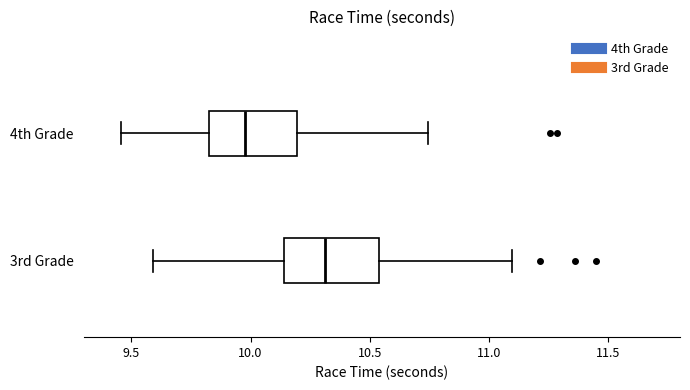

Which box's median line is the furthest to the right?

3rd Grade